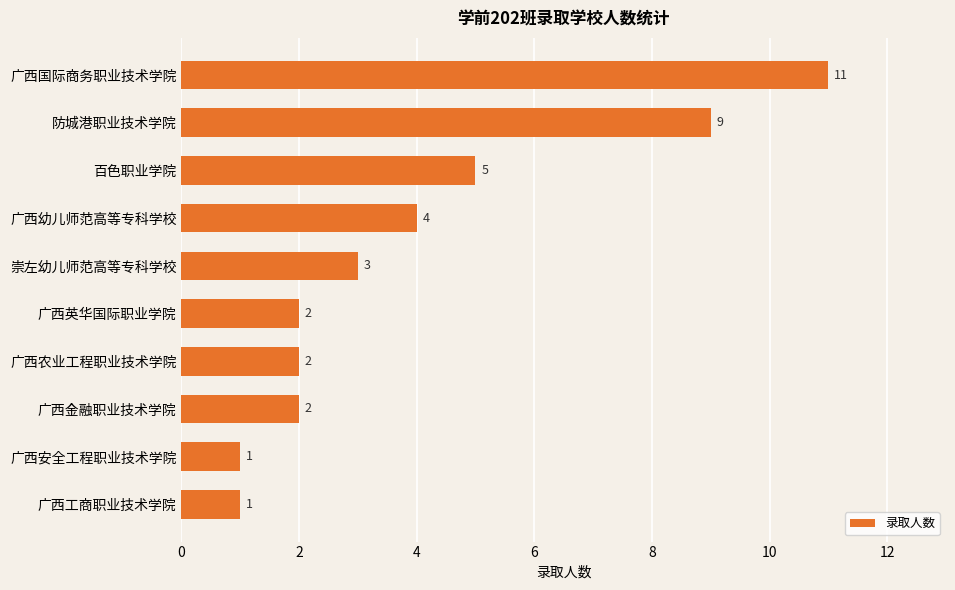

At which label is the value closest to 6?

百色职业学院